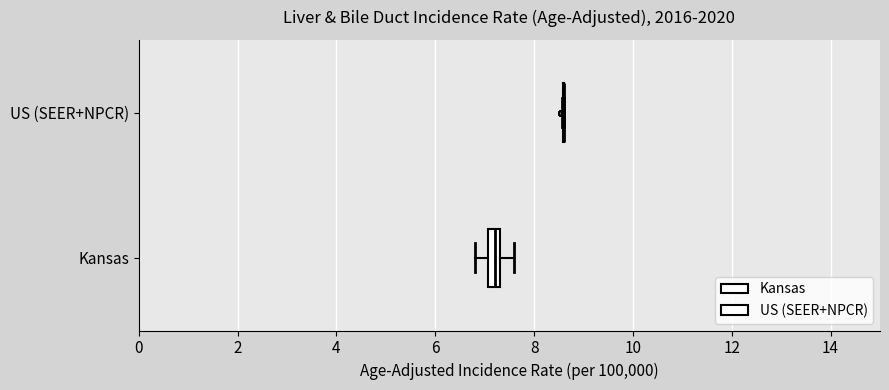

Which box is the widest, from its left edge to its right edge?

Kansas